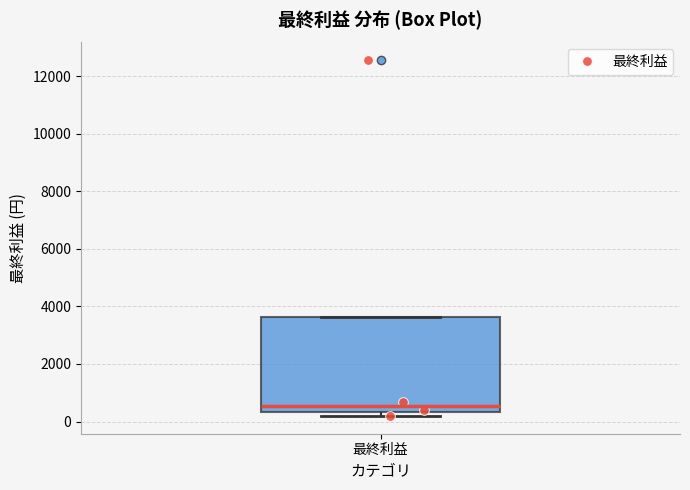

Where is the lower edge of the box for 最終利益 on the y-axis? The values are not printed on the chart, so give them approximately, as read against the axis.

400